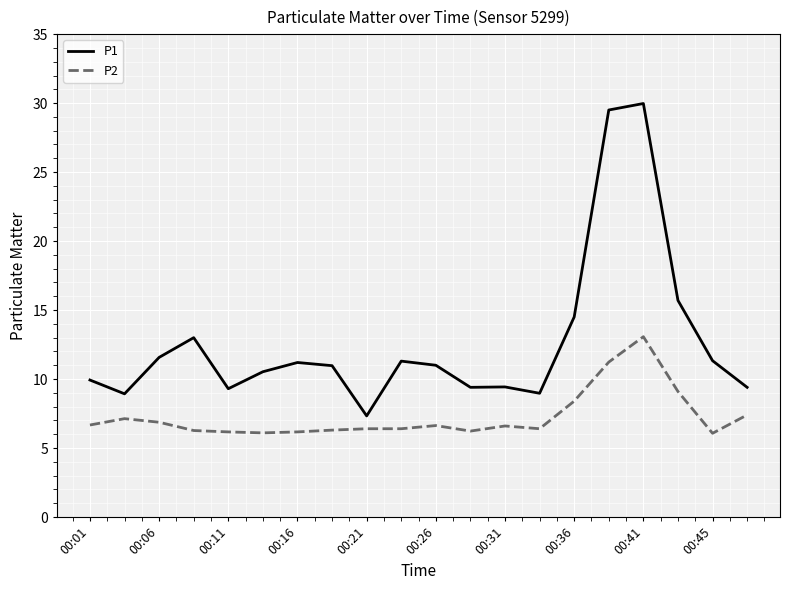

What are all the series names shown in the legend?

P1, P2